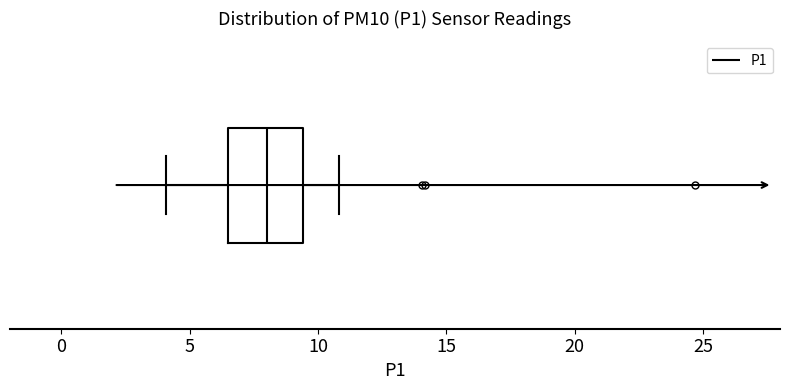

Read this box plot against the x-axis: the position of the median line, the range covered by the box, and the ends of both whiskers. The values are not printed on the chart, so give them approximately, as read against the axis.

median 8.0, box 6.5 to 9.5, whiskers 4.0 to 11.0